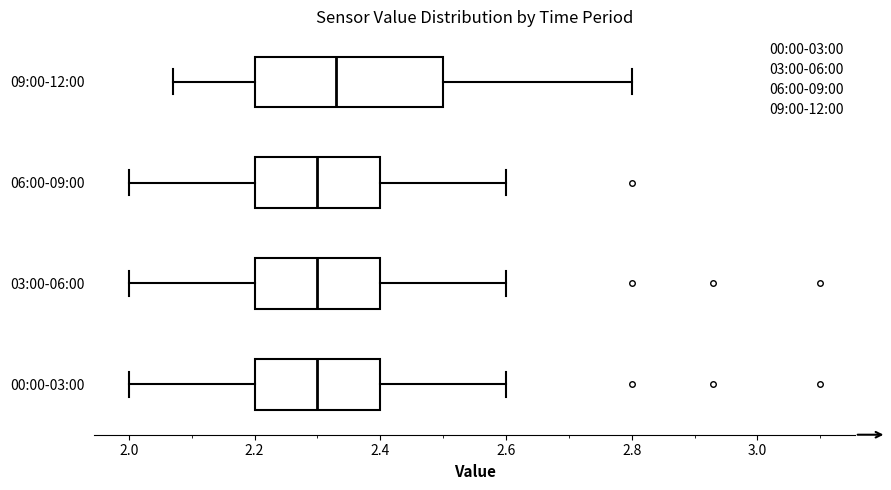

Reading bottom to top, transcribe this box plot: for each box, give where its median line is, the range the box spans, and where its two whiskers end, as read against the x-axis. The values are not printed on the chart, so give them approximately, as read against the axis.

00:00-03:00: median 2.30, box 2.20 to 2.40, whiskers 2.00 to 2.60
03:00-06:00: median 2.30, box 2.20 to 2.40, whiskers 2.00 to 2.60
06:00-09:00: median 2.30, box 2.20 to 2.40, whiskers 2.00 to 2.60
09:00-12:00: median 2.34, box 2.20 to 2.50, whiskers 2.08 to 2.80